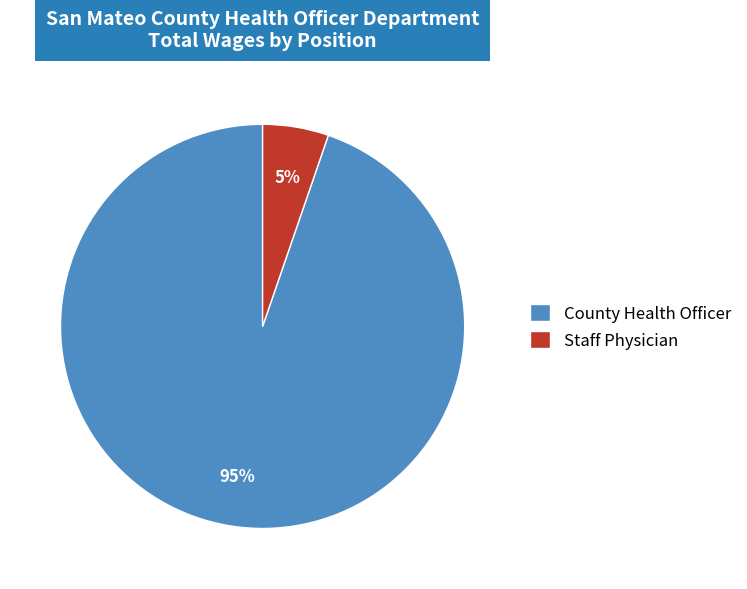

Which has a higher value, Staff Physician or County Health Officer?

County Health Officer